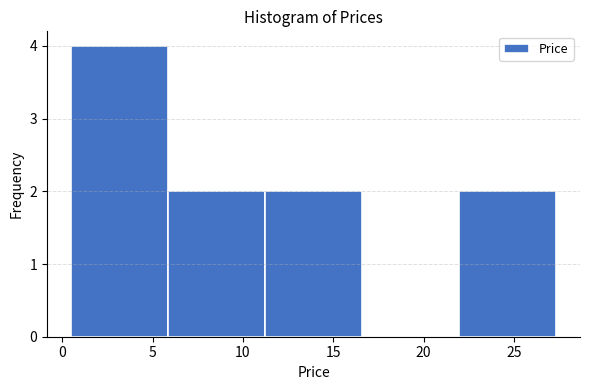

Reading left to right, list every bar in this chart as the range it spans on the x-axis followed by its height. Neither the bar edges nor the heights are printed on the chart, so give them approximately, as read against the axes.

0.5 to 6.0: 4
6.0 to 11.0: 2
11.0 to 16.5: 2
16.5 to 22.0: 0
22.0 to 27.5: 2